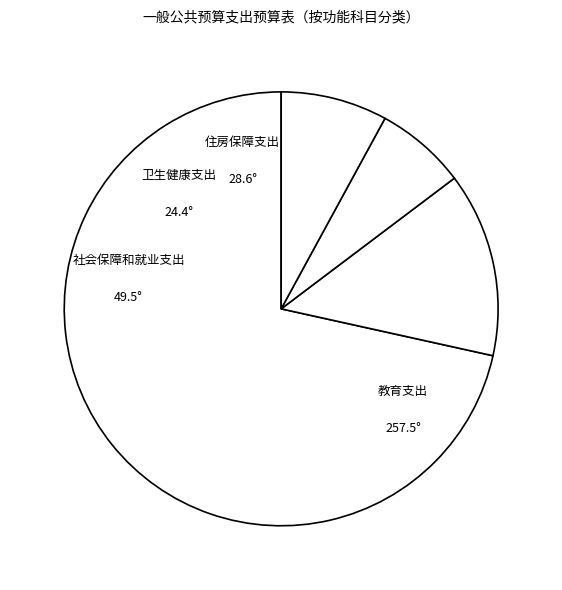

The 教育支出 slice represents 84% of the pie. True or false?

False